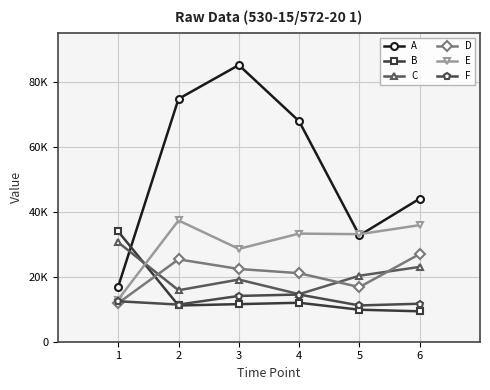

What is the sum of the B values at 6 and 5?

19194